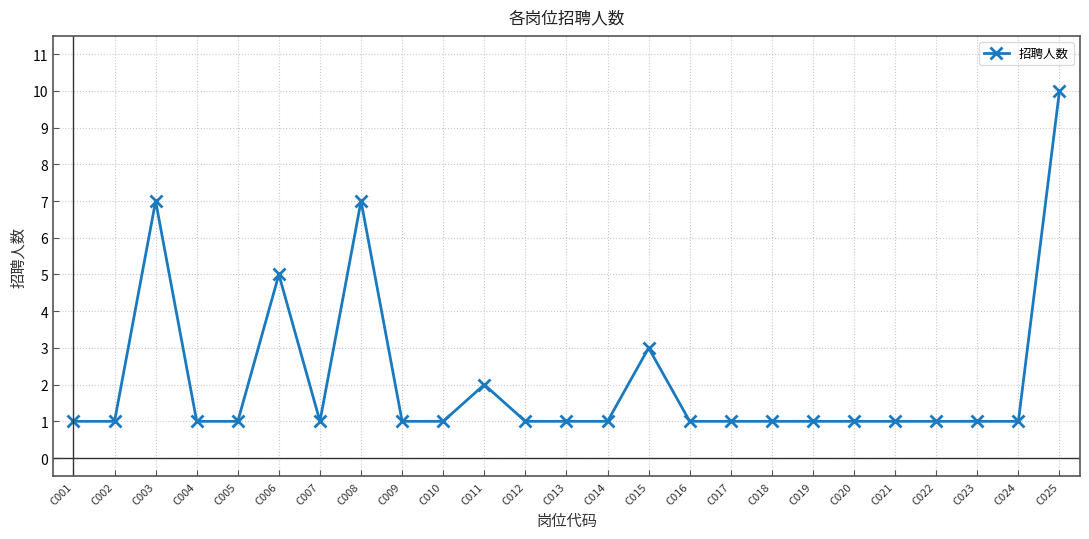

Is this an area chart (filled region under the line)?

No